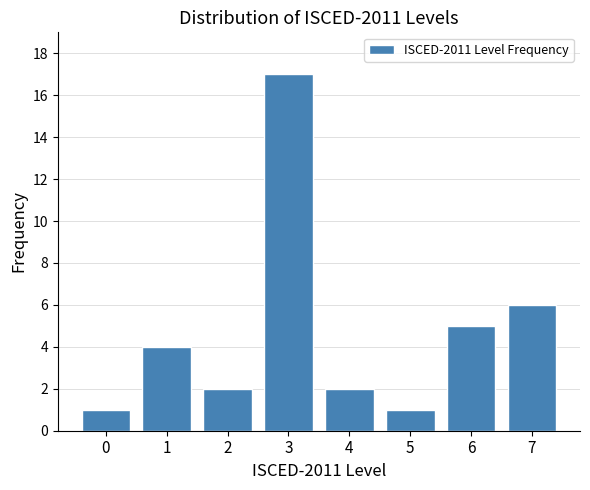

Reading right to left, transcribe all the data shown in this chart.

7=6	6=5	5=1	4=2	3=17	2=2	1=4	0=1